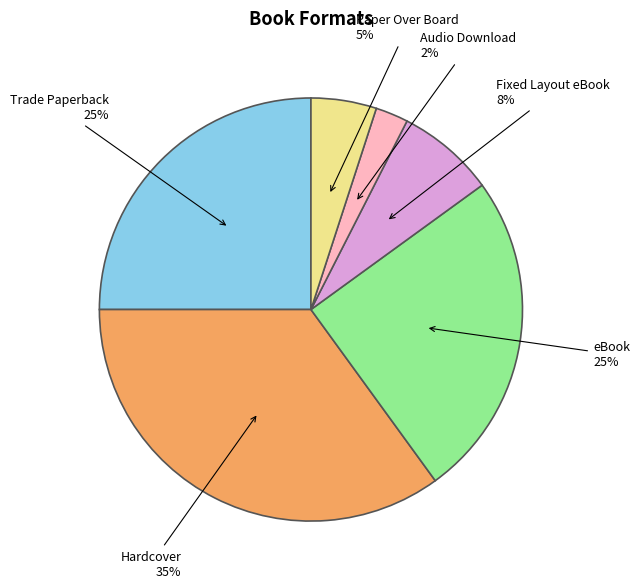

Which has a higher value, Trade Paperback or Fixed Layout eBook?

Trade Paperback